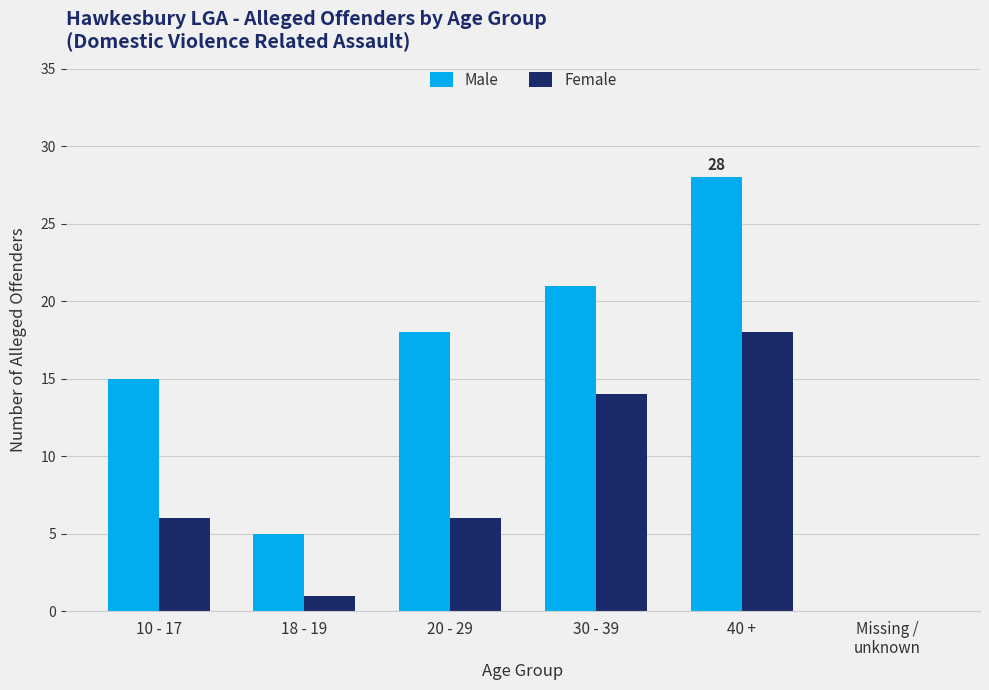

Is it true that Female equals 14 at 30 - 39?

True